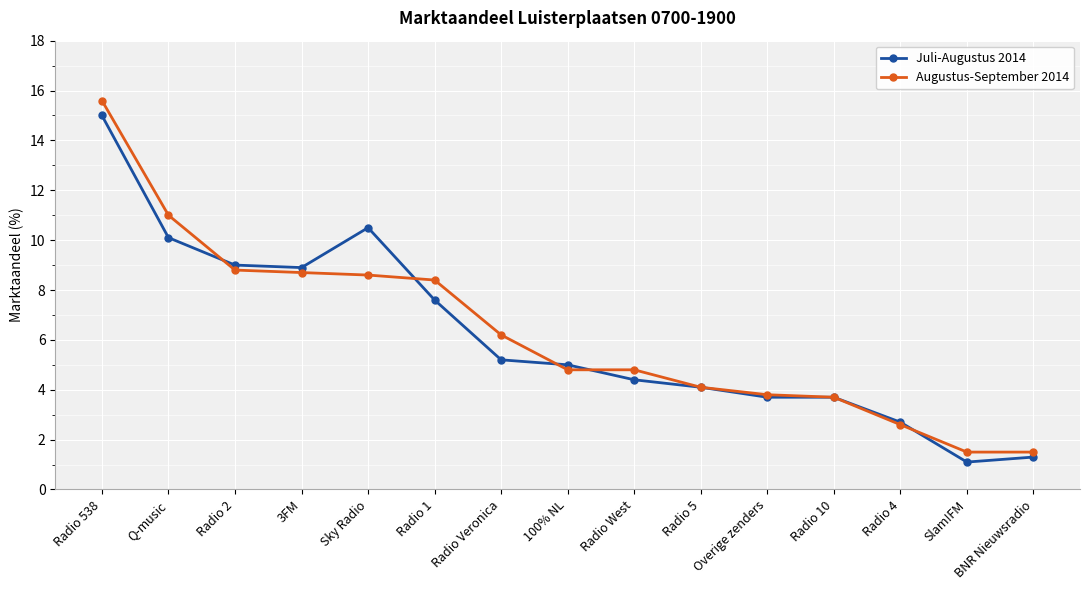

At which label does Juli-Augustus 2014 first exceed 5?

Radio 538